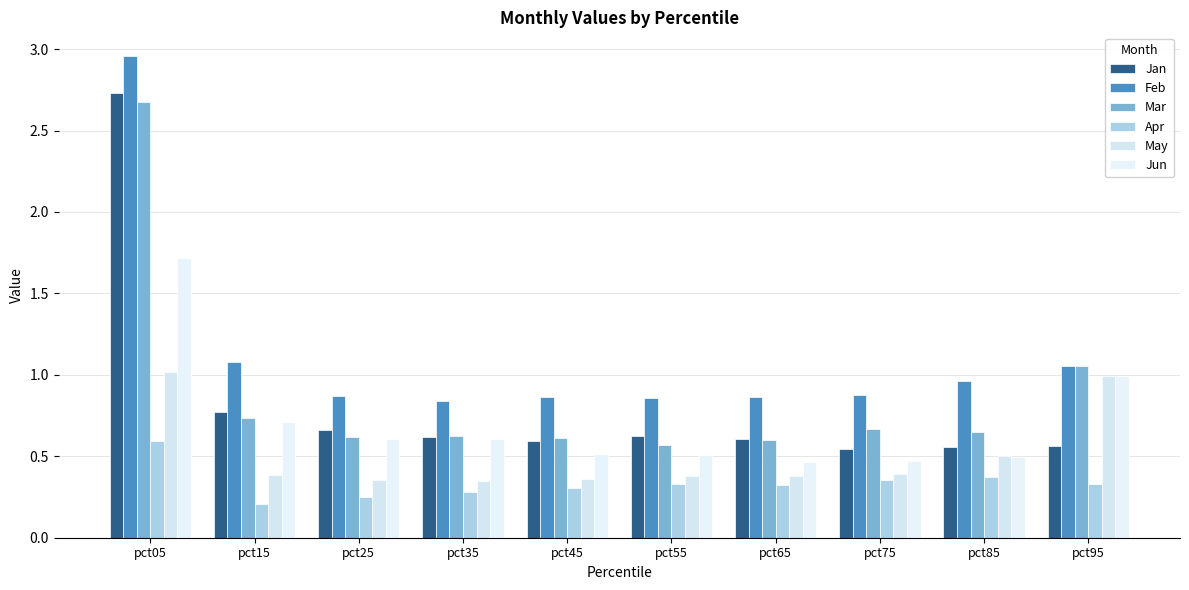

Rank the series by their maximum value, from highest to lowest.

Feb, Jan, Mar, Jun, May, Apr